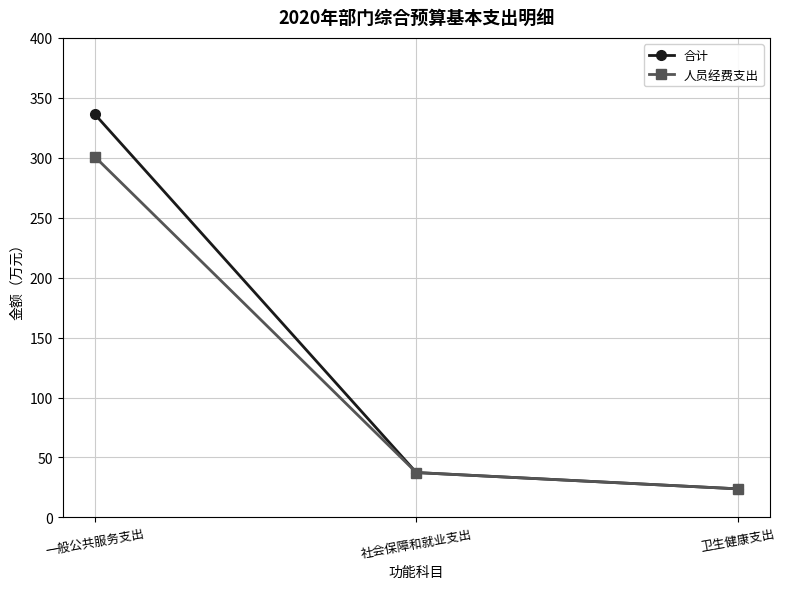

True or false: 合计 has a value of 143.2 at 一般公共服务支出.

False